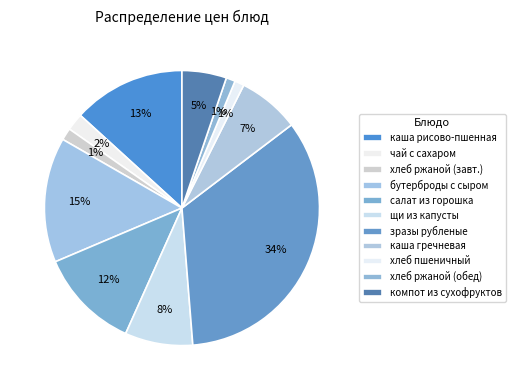

How many segments does this pie chart have?

11